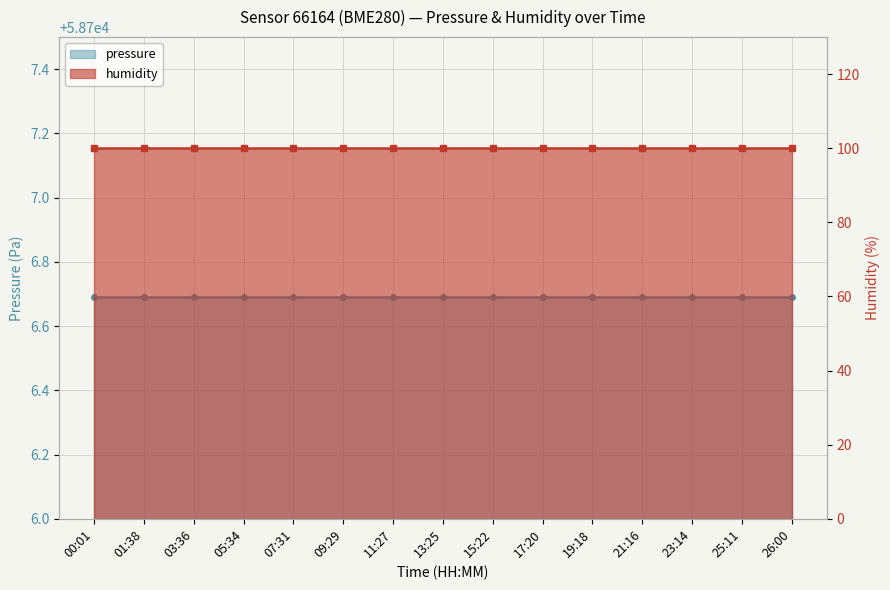

The value of pressure at 19:18 is 13113.0. True or false?

False